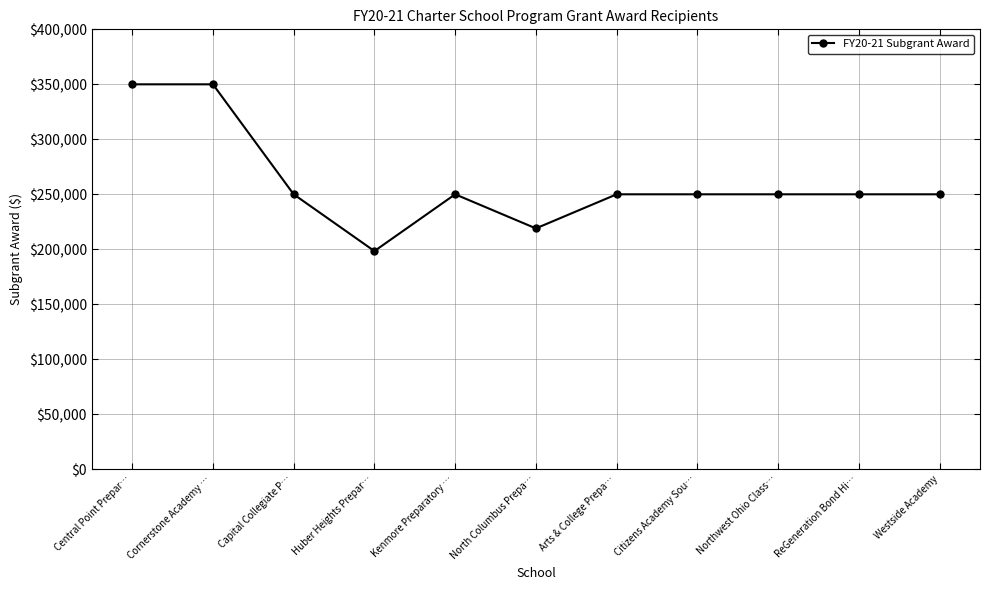

What is the difference between the maximum and minimum values?

151625